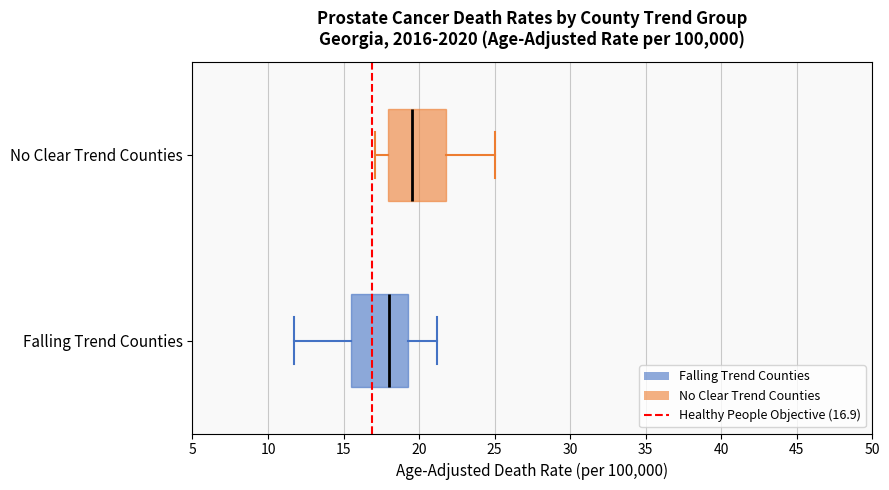

Which box has the furthest to the left median line?

Falling Trend Counties